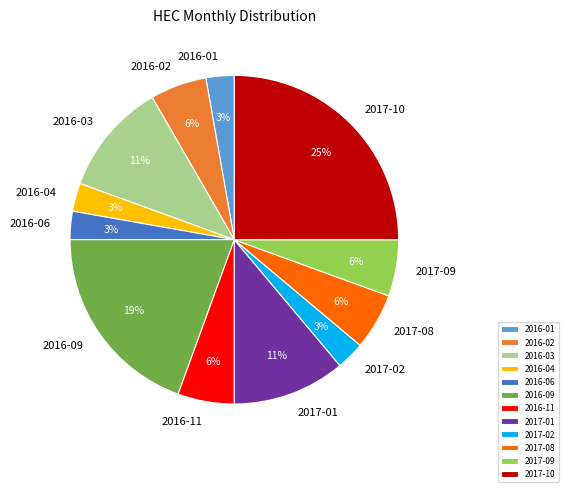

Do 2017-09 and 2016-01 together represent more than half of the pie?

No